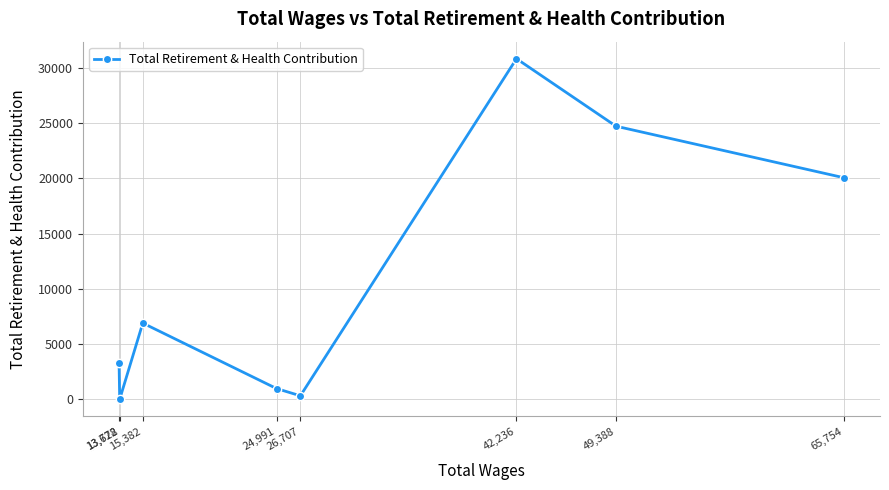

What is the change in value from 49,388 to 42,236?

+6111